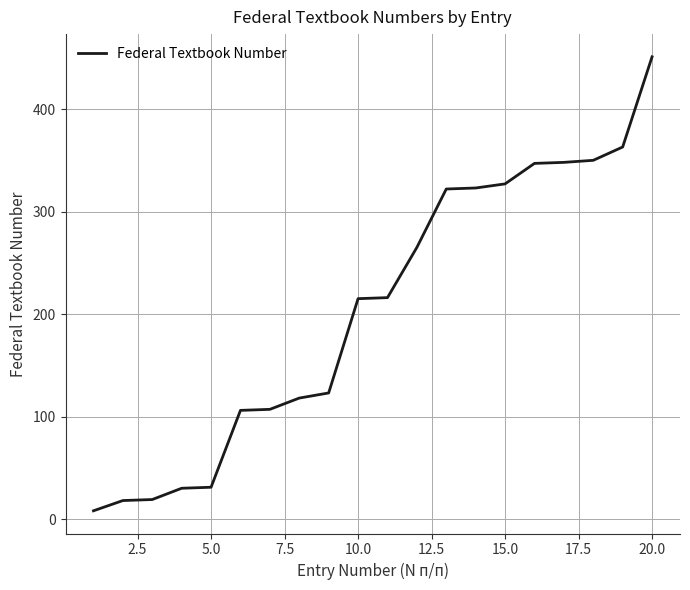

How many lines are shown in the chart?

1